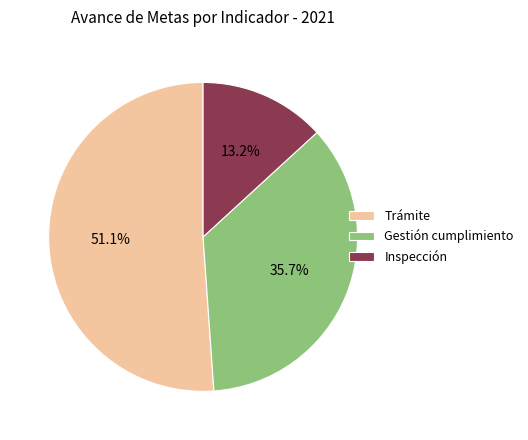

Combined, do Inspección and Gestión cumplimiento account for over 50%?

No